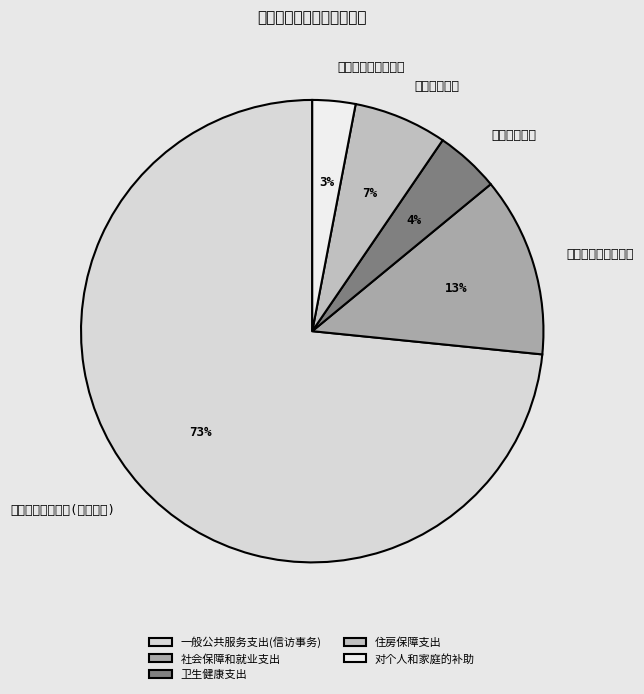

Which slice is the smallest?

对个人和家庭的补助